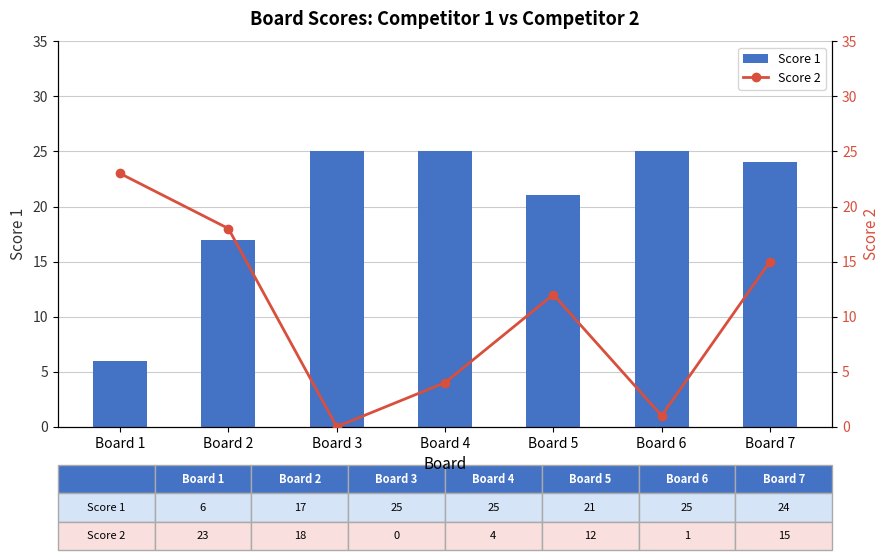

Reading left to right, list all the values displayed in this chart.

Score 1: 6	17	25	25	21	25	24
Score 2: 23	18	0	4	12	1	15